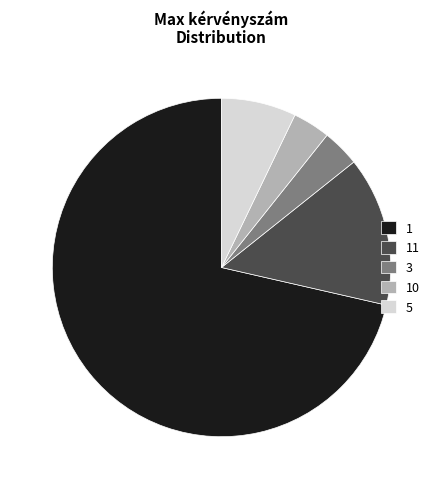

Approximately how many times larger is the value at 11 compared to 10?

4.0